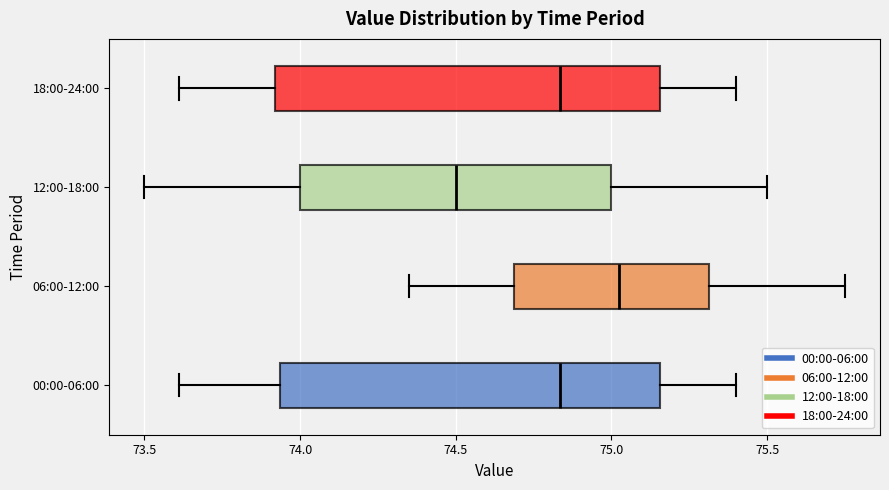

Which box's median line is the furthest to the right?

06:00-12:00